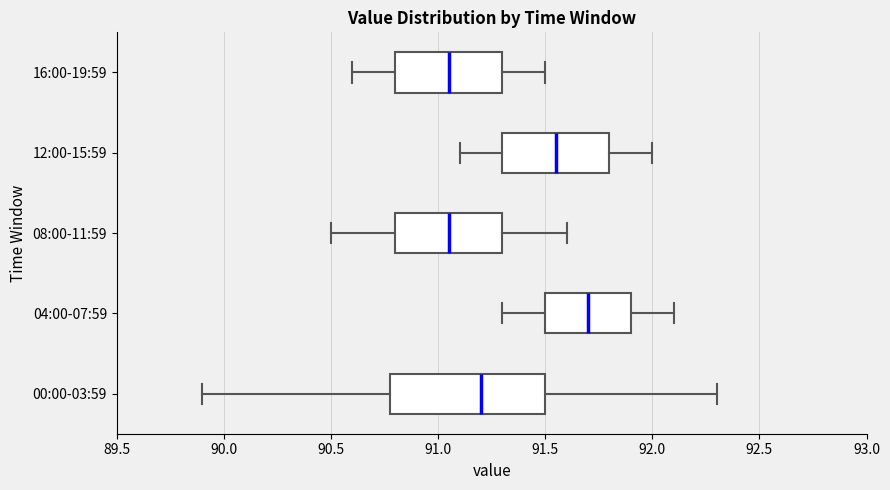

Which box's median line is the furthest to the right?

04:00-07:59